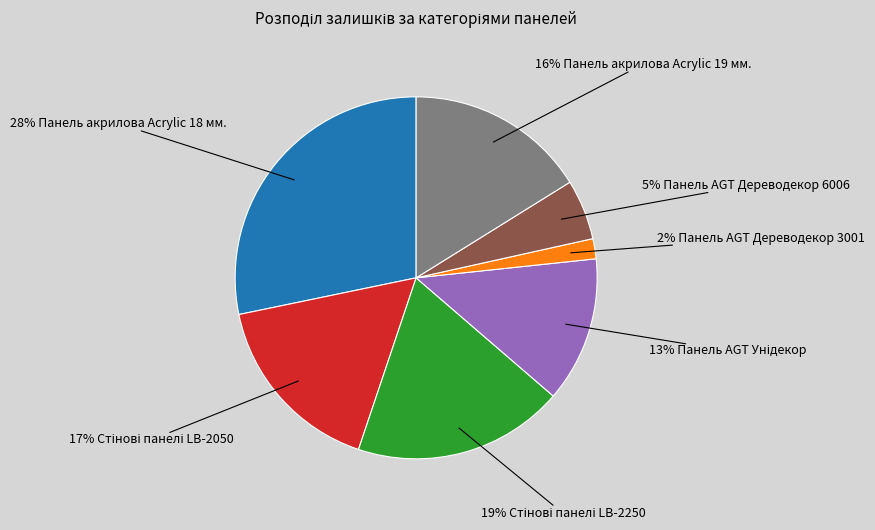

Does any single category account for the majority?

No